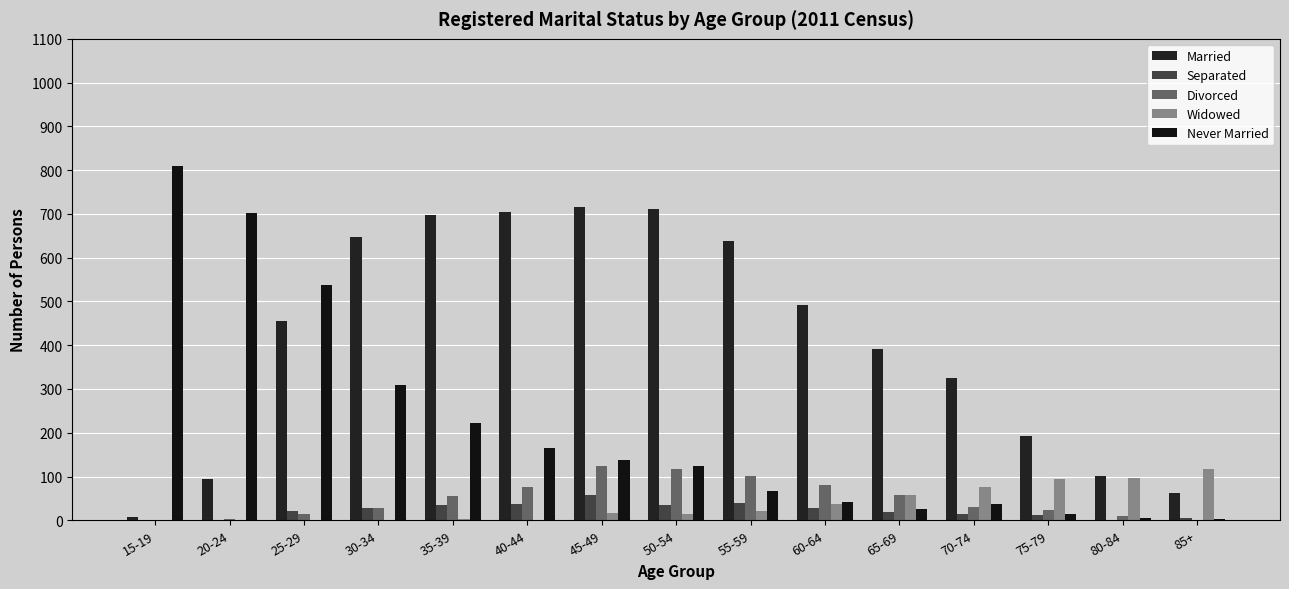

Which has a higher value, 65-69 or 50-54?

50-54